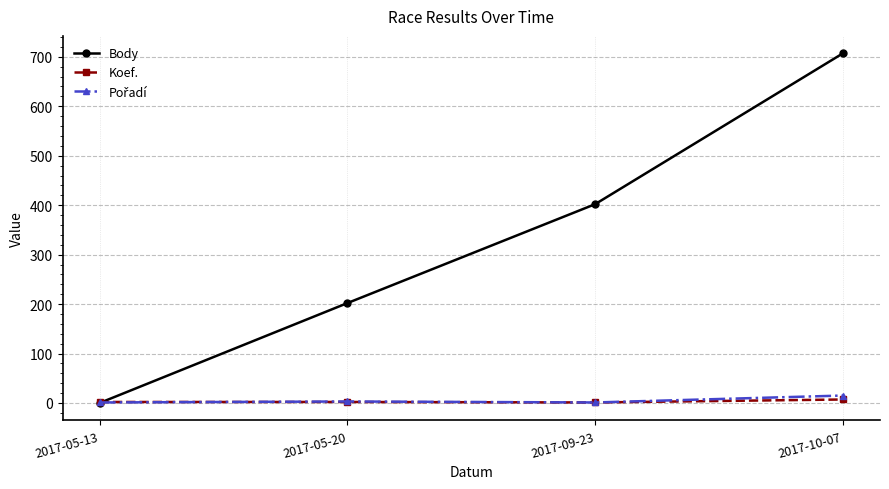

At which category is the sum across all series the highest?

2017-10-07